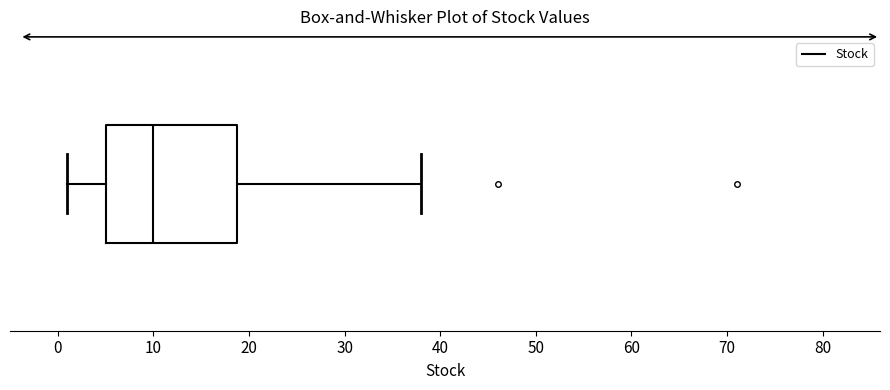

Where is the right edge of the box on the x-axis? The values are not printed on the chart, so give them approximately, as read against the axis.

19